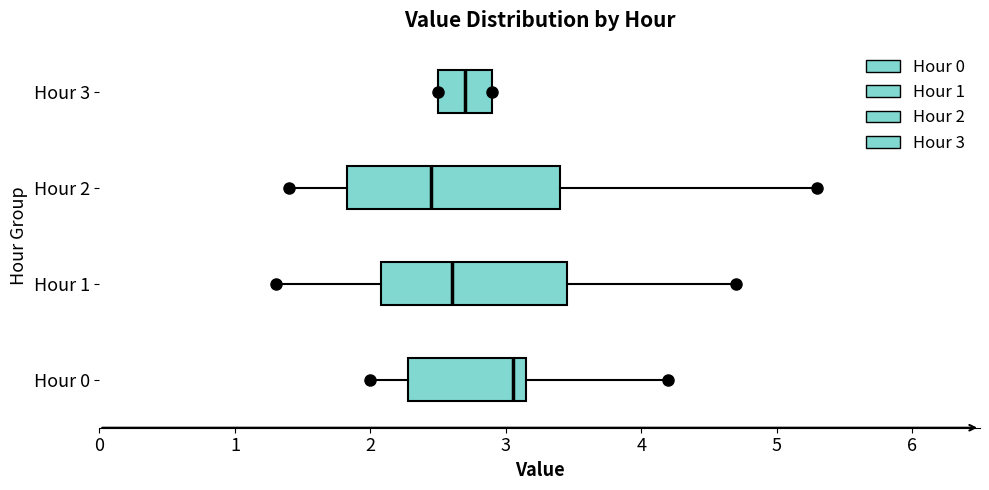

Where does the left whisker of the box for Hour 1 end on the x-axis? The values are not printed on the chart, so give them approximately, as read against the axis.

1.3